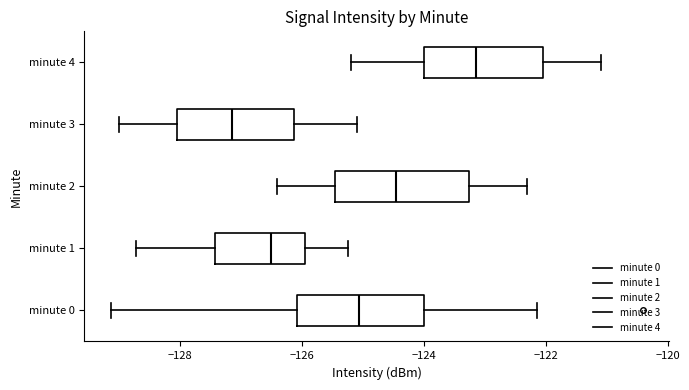

Which box has the furthest to the left median line?

minute 3